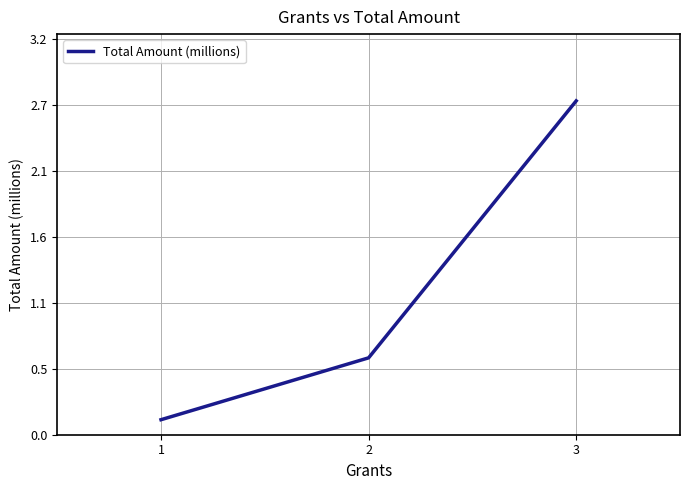

Reading left to right, extract all data points from this chart.

0.1	0.6	2.7